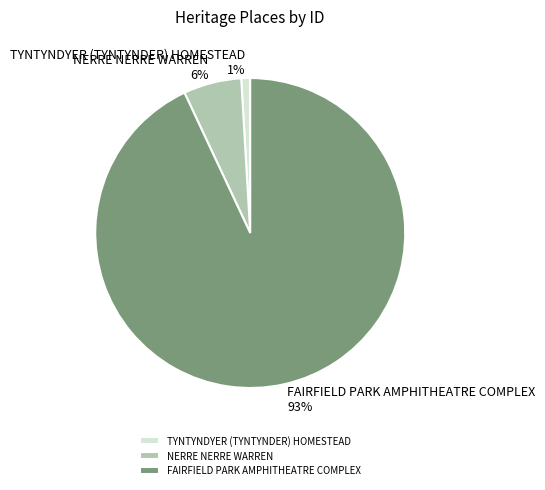

To the nearest percent, what is the average slice percentage?

33%